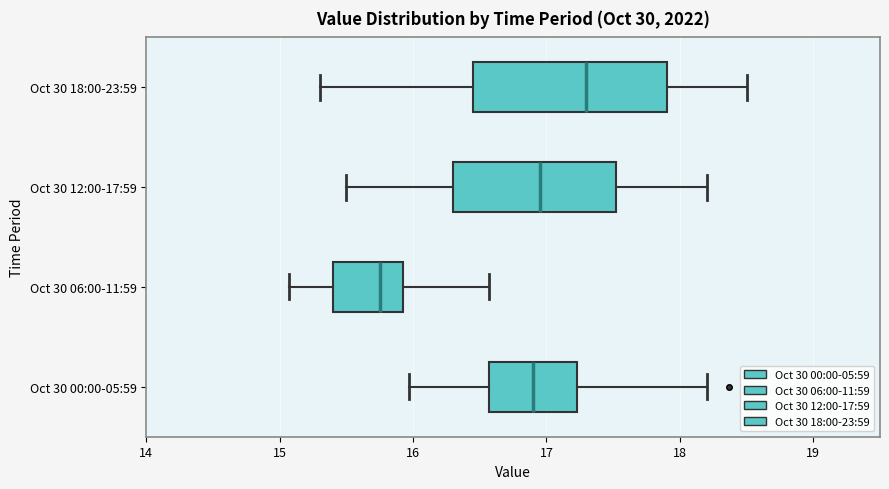

Which box has the furthest to the left median line?

Oct 30 06:00-11:59